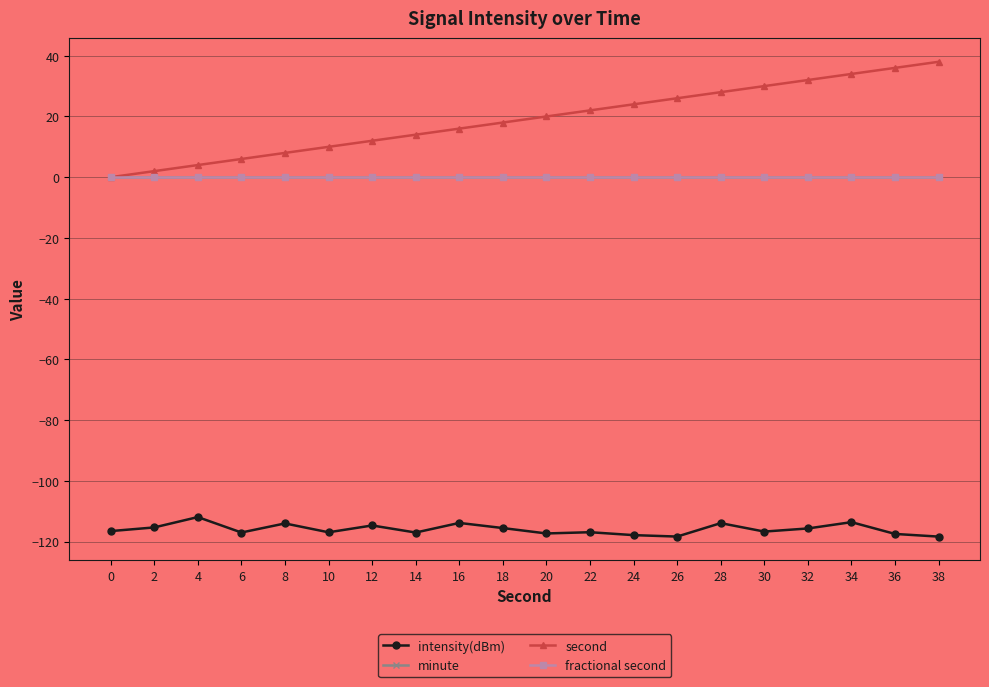

Is this an area chart (filled region under the line)?

No